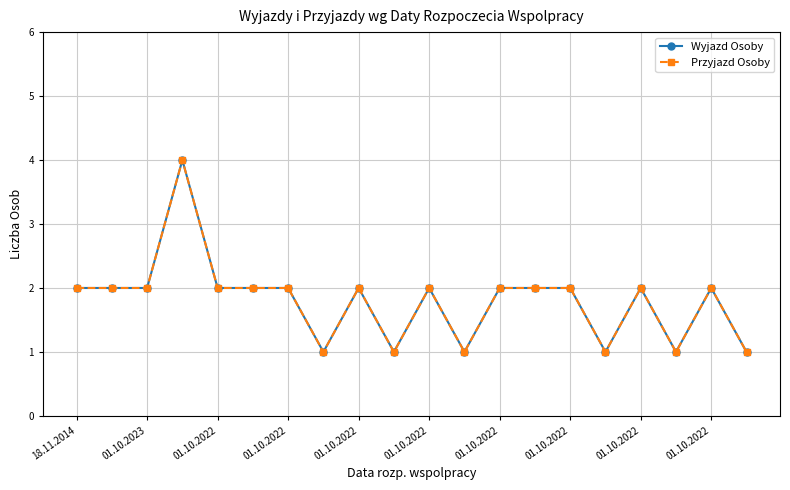

Is this an area chart (filled region under the line)?

No